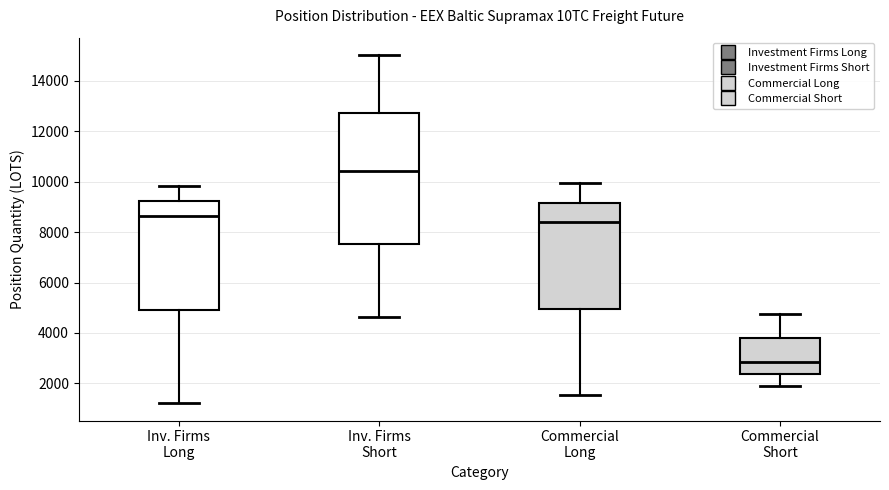

Reading left to right, transcribe this box plot: for each box, give where its median line is, the range the box spans, and where its two whiskers end, as read against the y-axis. The values are not printed on the chart, so give them approximately, as read against the axis.

Inv. Firms Long: median 8600, box 5000 to 9200, whiskers 1200 to 9800
Inv. Firms Short: median 10400, box 7600 to 12800, whiskers 4600 to 15000
Commercial Long: median 8400, box 5000 to 9200, whiskers 1600 to 10000
Commercial Short: median 2800, box 2400 to 3800, whiskers 2000 to 4800